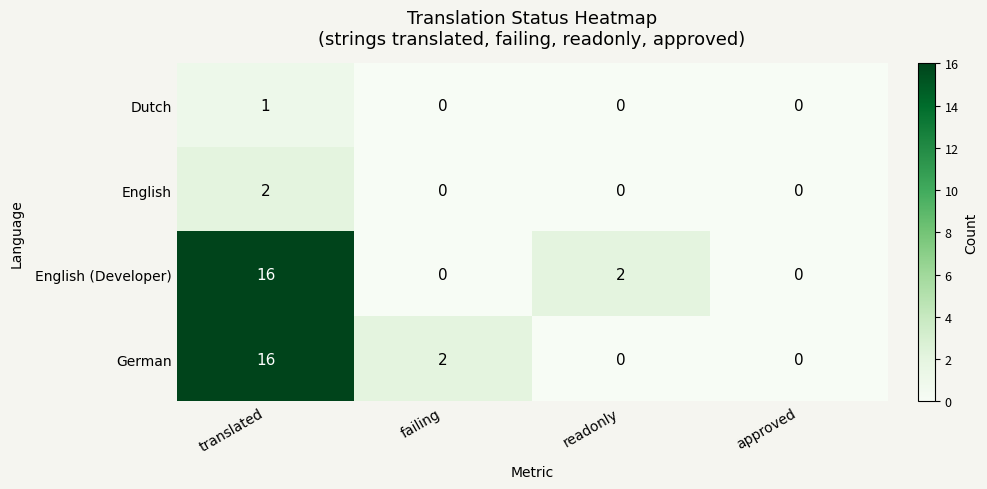

What is the sum of the German values at approved and translated?

16